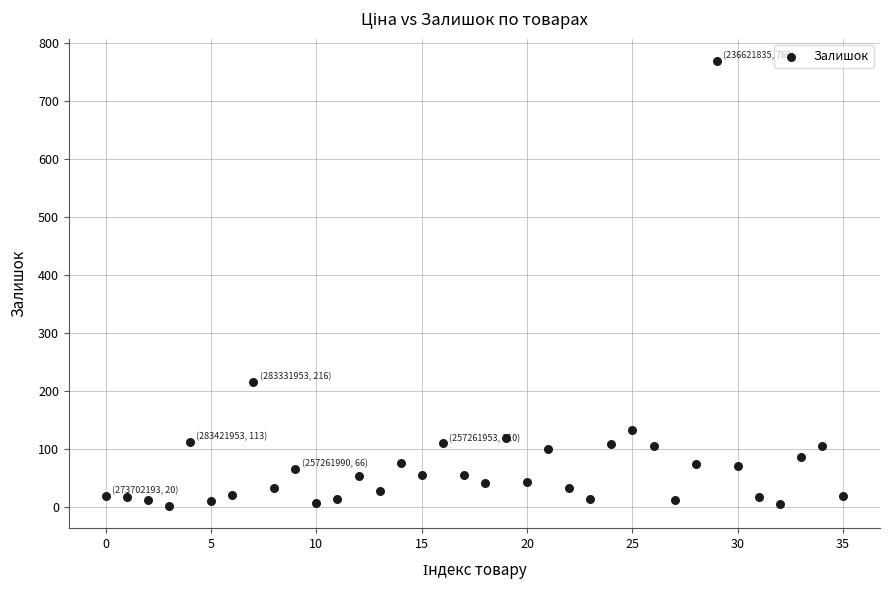

What Y value in the scatter plot is closest to 385?

216